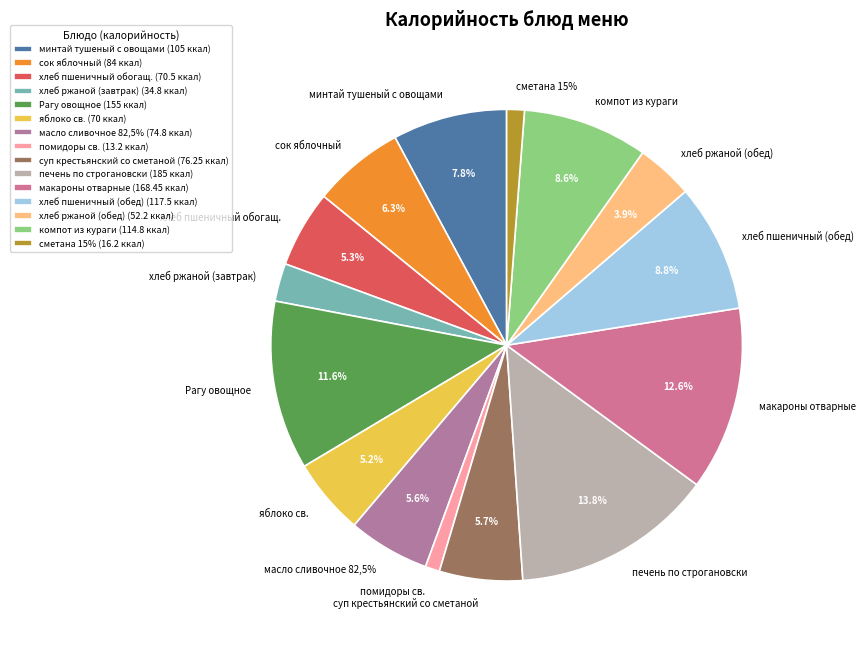

How many segments does this pie chart have?

15